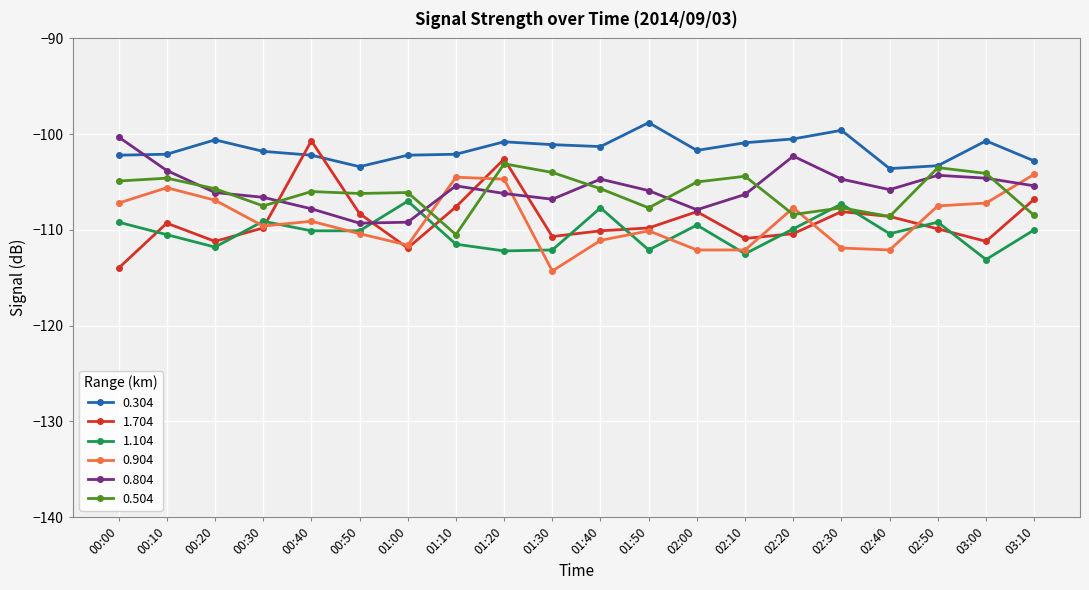

Which series ends up on top after the final intersection of 1.704 and 0.904?

0.904